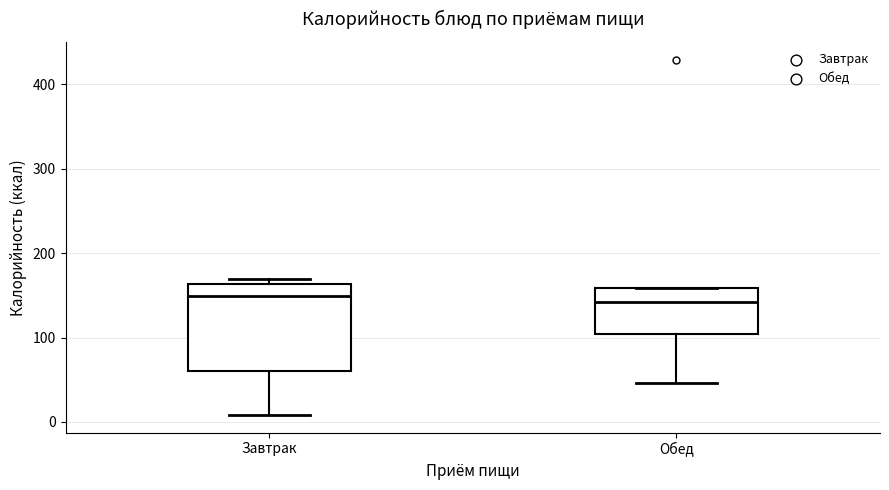

Reading left to right, transcribe this box plot: for each box, give where its median line is, the range the box spans, and where its two whiskers end, as read against the y-axis. The values are not printed on the chart, so give them approximately, as read against the axis.

Завтрак: median 150, box 60 to 160, whiskers 10 to 170
Обед: median 140, box 100 to 160, whiskers 50 to 160